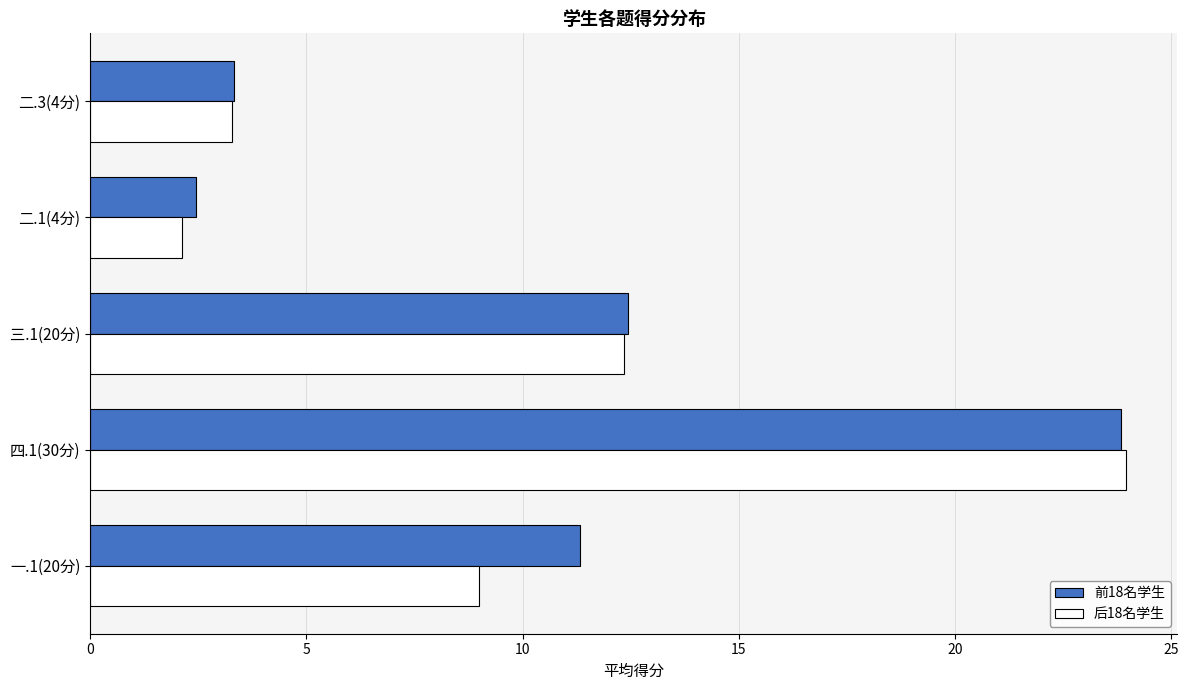

Which series has the widest spread of values?

后18名学生